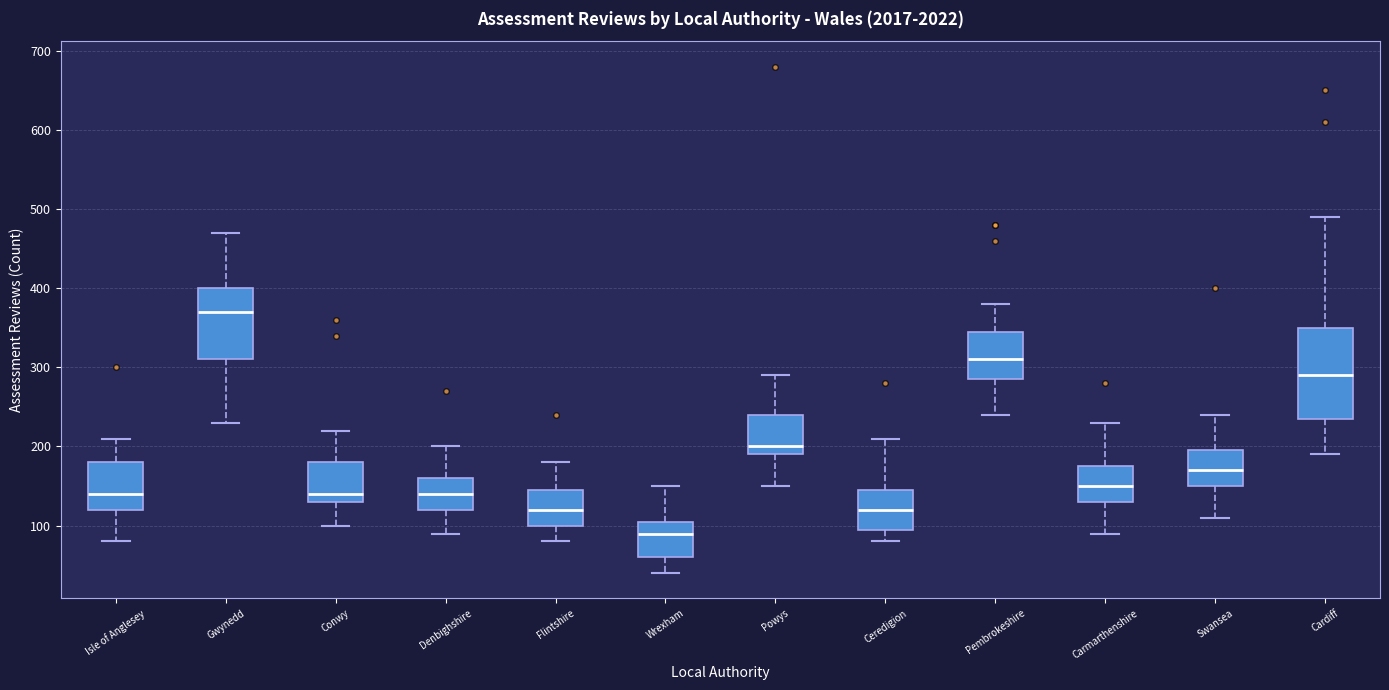

Reading left to right, transcribe this box plot: for each box, give where its median line is, the range the box spans, and where its two whiskers end, as read against the y-axis. The values are not printed on the chart, so give them approximately, as read against the axis.

Isle of Anglesey: median 140, box 120 to 180, whiskers 80 to 210
Gwynedd: median 370, box 310 to 400, whiskers 230 to 470
Conwy: median 140, box 130 to 180, whiskers 100 to 220
Denbighshire: median 140, box 120 to 160, whiskers 90 to 200
Flintshire: median 120, box 100 to 150, whiskers 80 to 180
Wrexham: median 90, box 60 to 110, whiskers 40 to 150
Powys: median 200, box 190 to 240, whiskers 150 to 290
Ceredigion: median 120, box 100 to 150, whiskers 80 to 210
Pembrokeshire: median 310, box 290 to 350, whiskers 240 to 380
Carmarthenshire: median 150, box 130 to 180, whiskers 90 to 230
Swansea: median 170, box 150 to 200, whiskers 110 to 240
Cardiff: median 290, box 240 to 350, whiskers 190 to 490